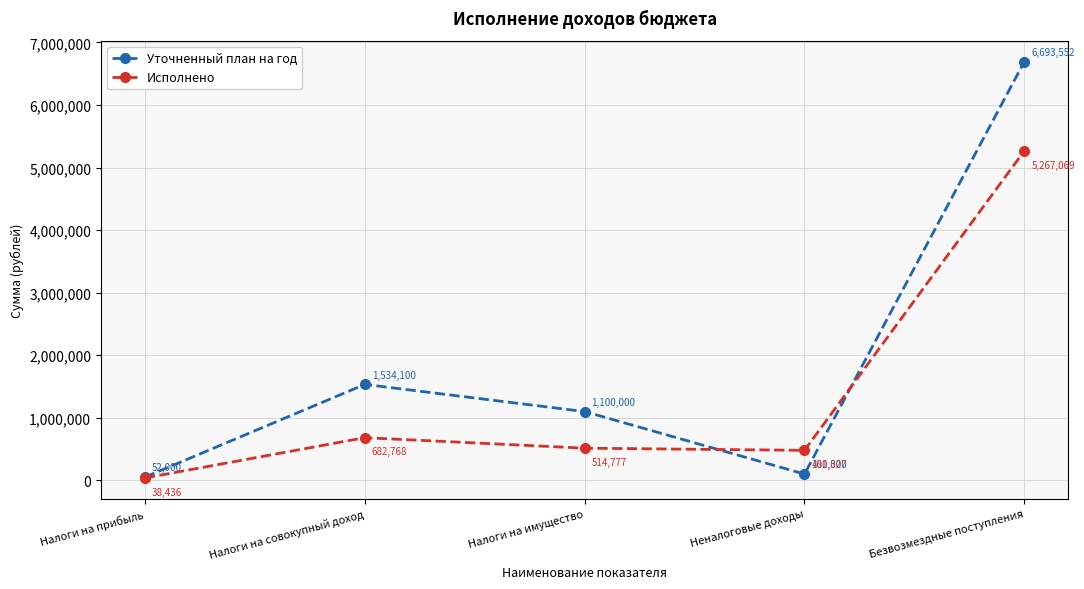

How many distinct data groups are displayed?

2